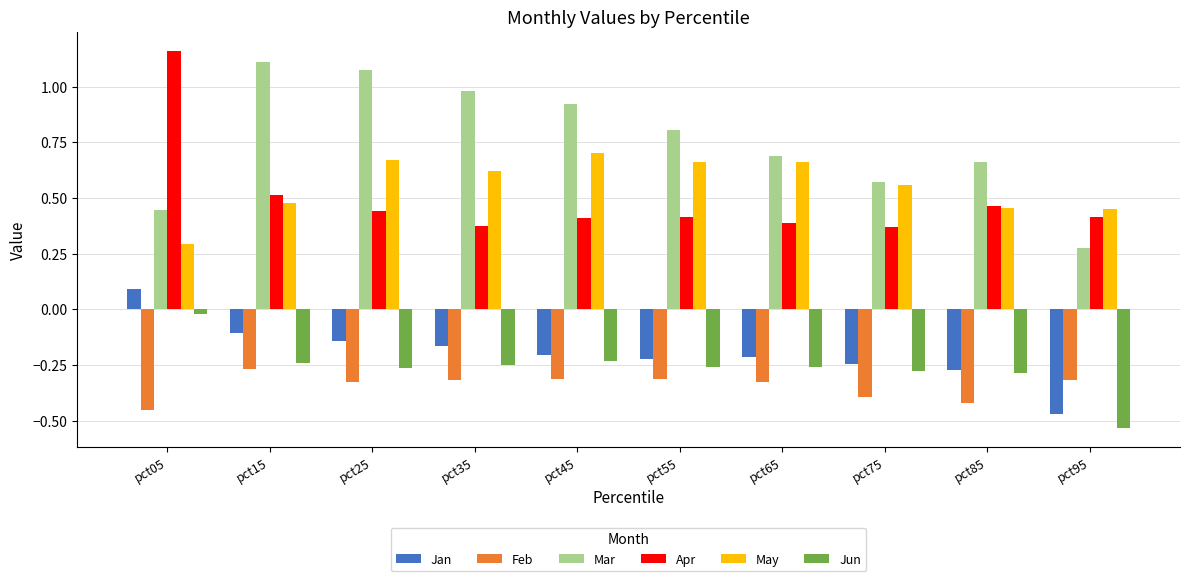

Is the value of Feb at pct15 greater than the value of May at pct85?

No